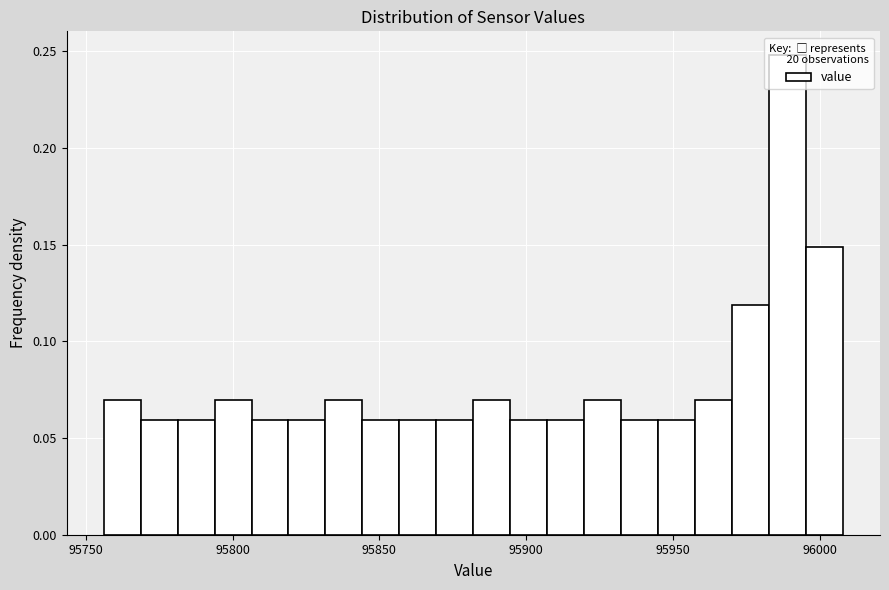

Read against the x-axis, roughly where is the centre of the tallest bar?

95990